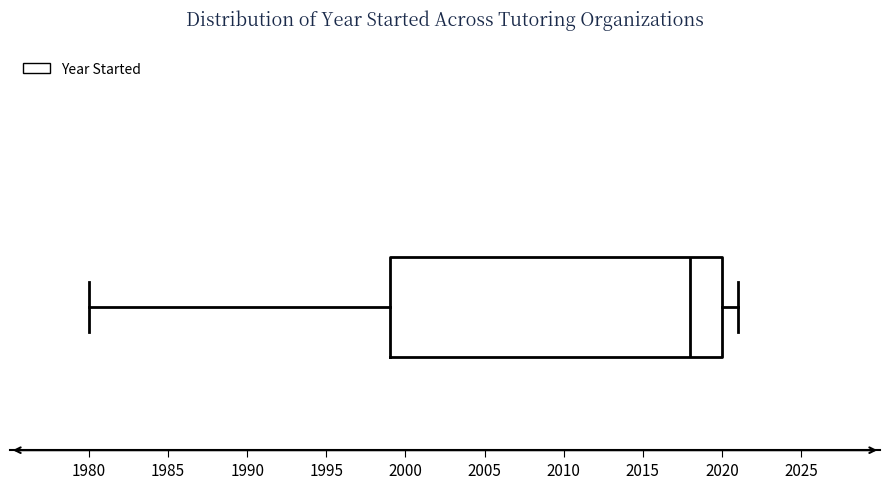

Where does the right whisker of the box end on the x-axis? The values are not printed on the chart, so give them approximately, as read against the axis.

2021